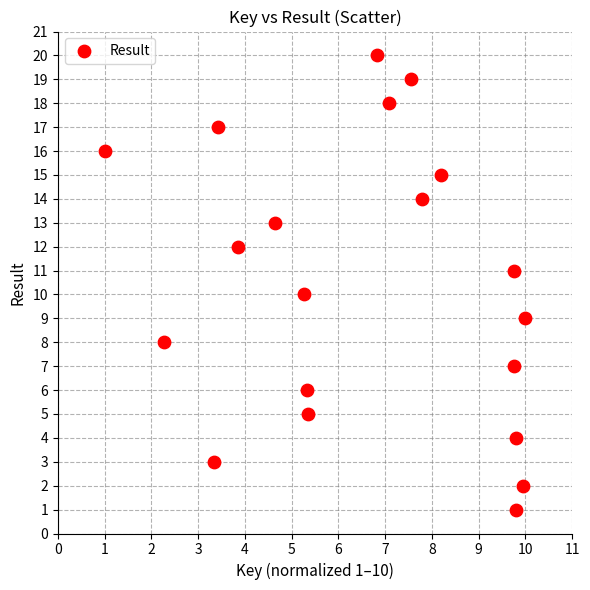

What is the range of Y values (max minus min)?

19